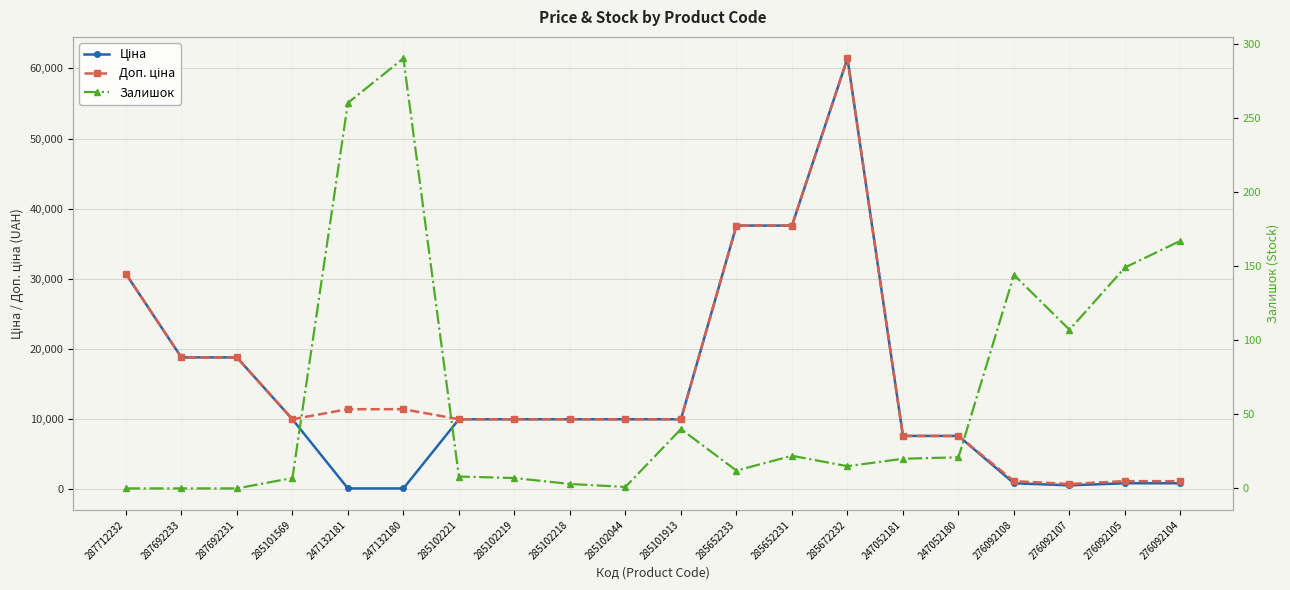

Reading left to right, what are all the values shown in this chart?

Ціна: 30717.1	18796.8	18796.8	9975.0	114.1	114.1	9975.0	9975.0	9975.0	9975.0	9975.0	37593.6	37593.6	61434.3	7596.5	7596.5	848.4	551.5	848.4	848.4
Доп. ціна: 30717.1	18796.8	18796.8	9975.0	11410.0	11410.0	9975.0	9975.0	9975.0	9975.0	9975.0	37593.6	37593.6	61434.3	7596.5	7596.5	1149.7	747.0	1149.7	1149.7
Залишок: 0.0	0.0	0.0	7.0	260.0	290.0	8.0	7.0	3.0	1.0	40.0	12.0	22.0	15.0	20.0	21.0	144.0	107.0	149.0	167.0